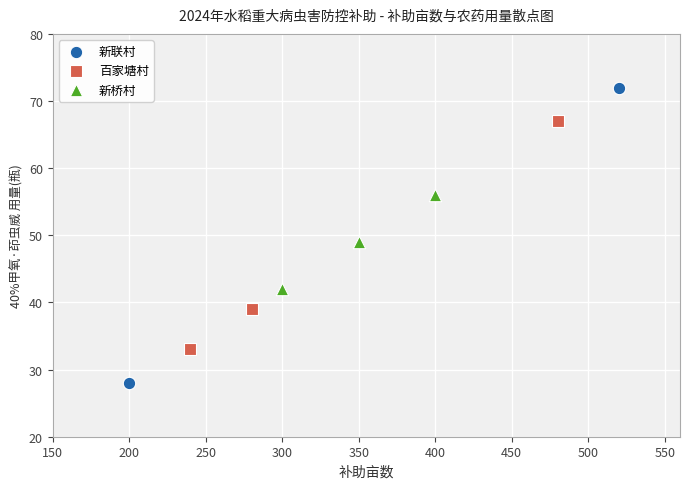

Which series has the largest Y range (max minus min)?

新联村